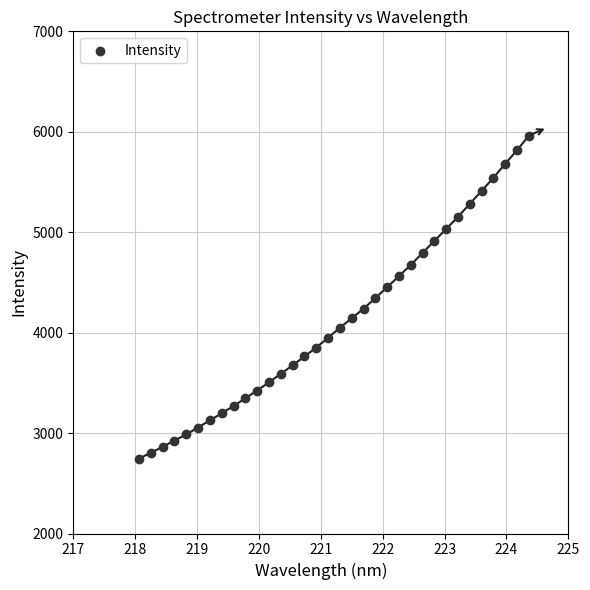

What is the range of X values (max minus min)?

6.3